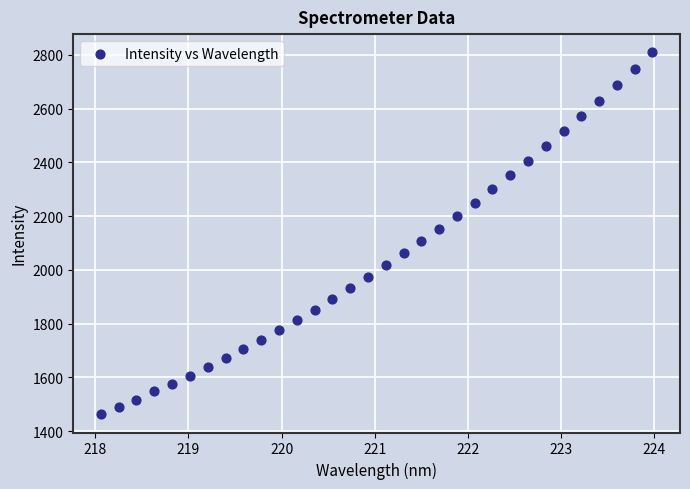

What is the range of Y values (max minus min)?

1347.6